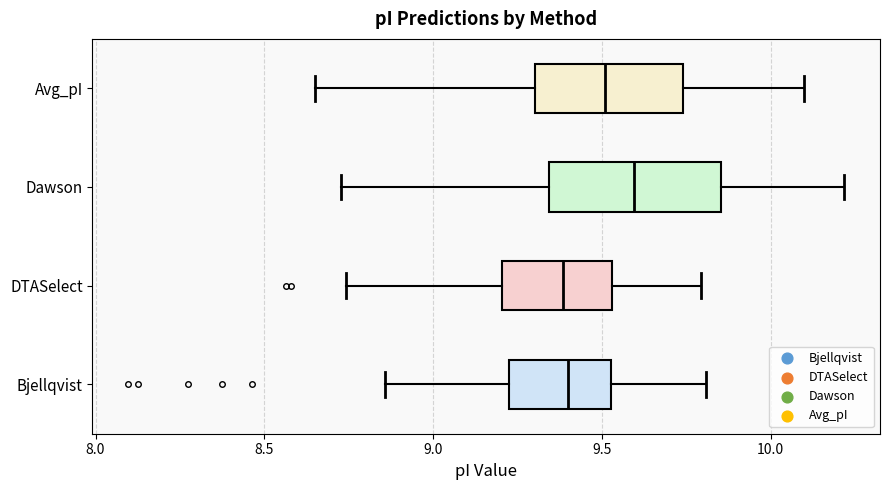

Which box's median line is the furthest to the right?

Dawson